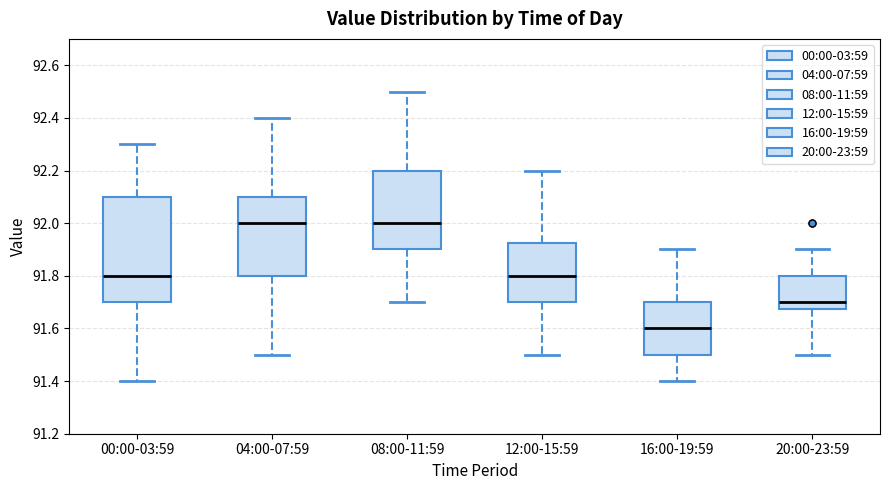

Which box is the tallest, from its lower edge to its upper edge?

00:00-03:59